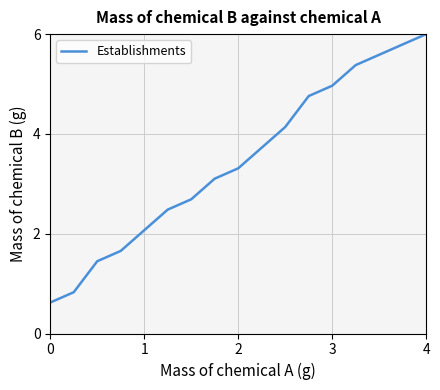

What is the maximum value shown in the chart?

6.0